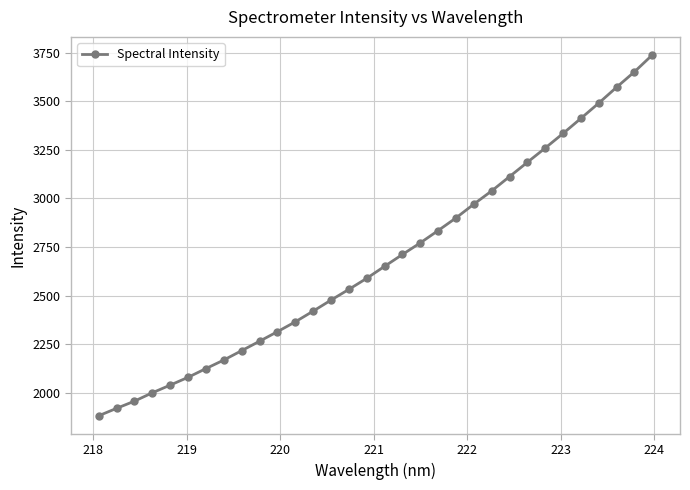

What is the sum of all values?

85979.8